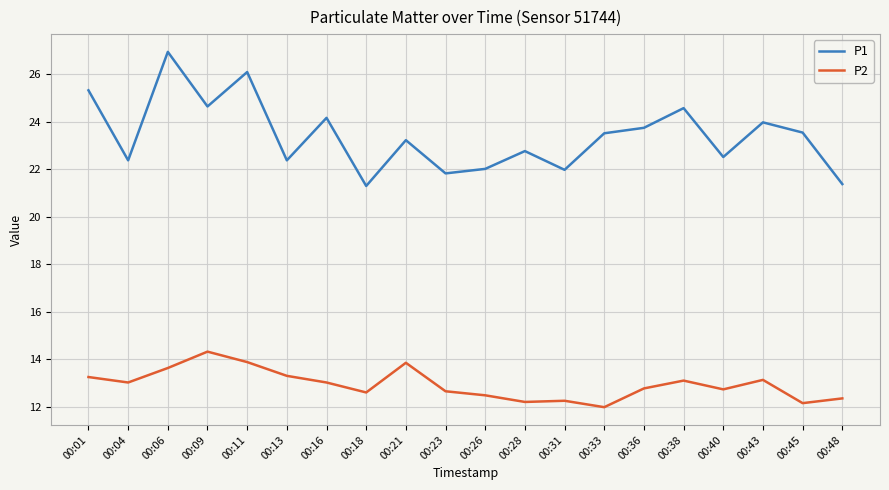

At which category does P1 reach its first local valley?

00:04